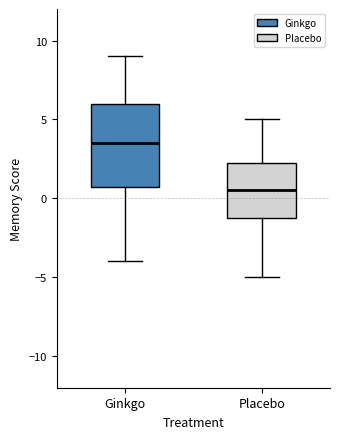

Reading left to right, read every box against the y-axis: the position of its median line, the range the box covers, and the ends of its whiskers. The values are not printed on the chart, so give them approximately, as read against the axis.

Ginkgo: median 3.5, box 1.0 to 6.0, whiskers -4.0 to 9.0
Placebo: median 0.5, box -1.0 to 2.5, whiskers -5.0 to 5.0